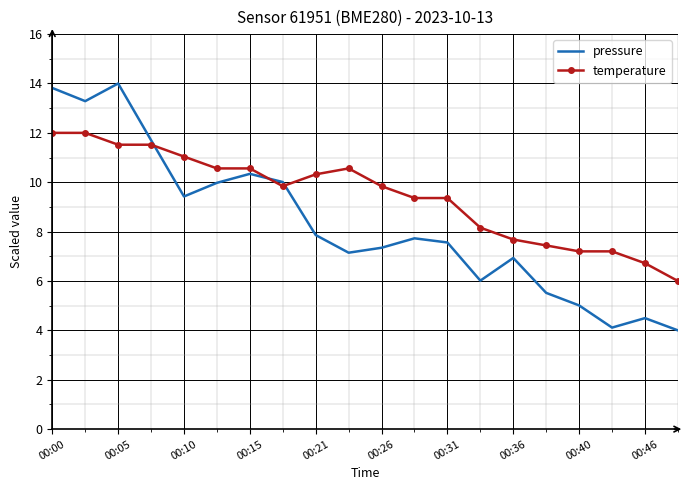

What is the difference between the maximum and minimum values in the temperature series?

6.0